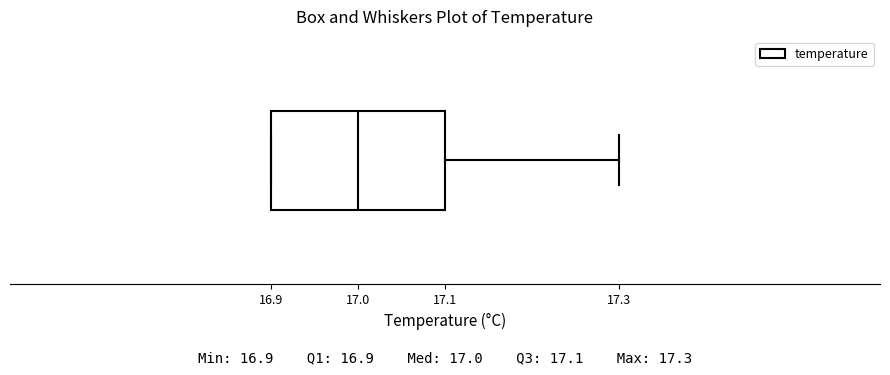

Where does the right whisker of the box end on the x-axis? The values are not printed on the chart, so give them approximately, as read against the axis.

17.3